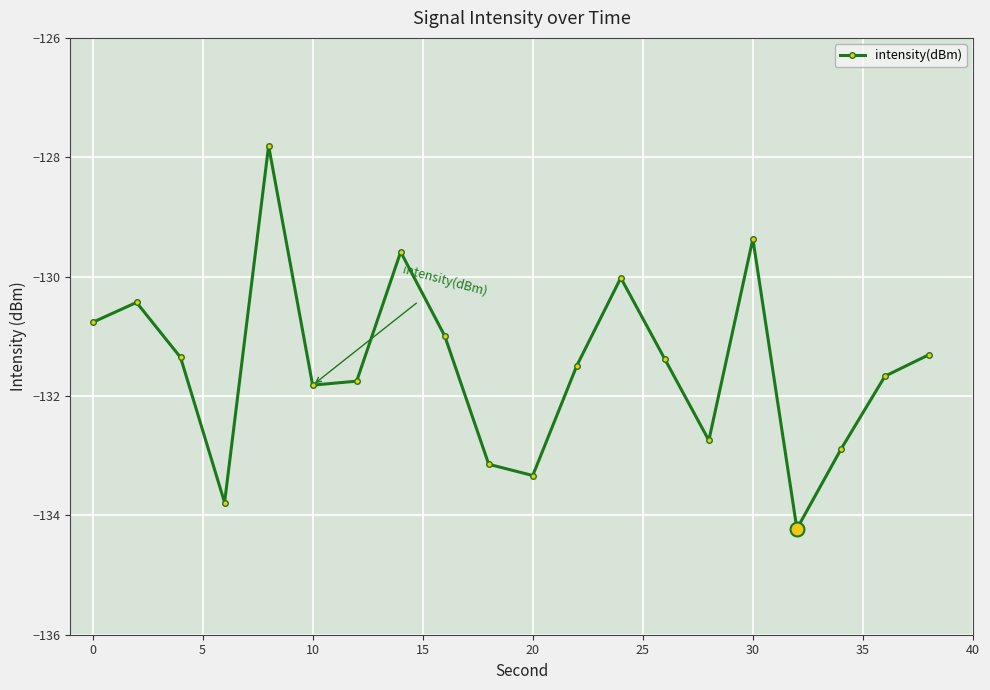

What is the minimum value shown in the chart?

-134.2